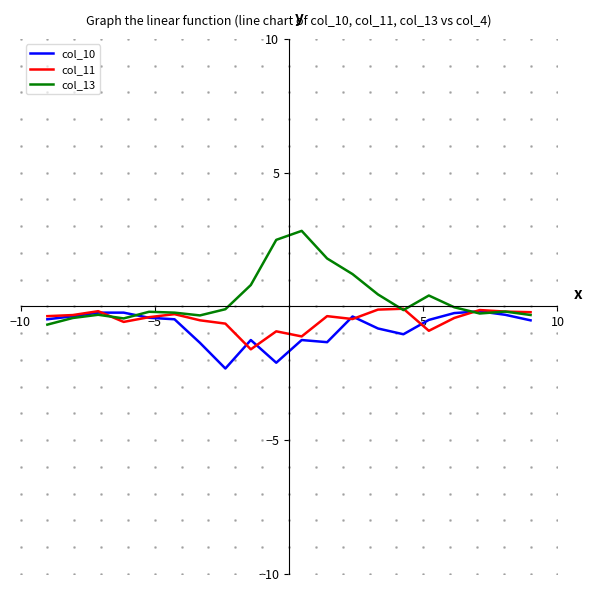

Which series has the largest range (max minus min)?

col_13